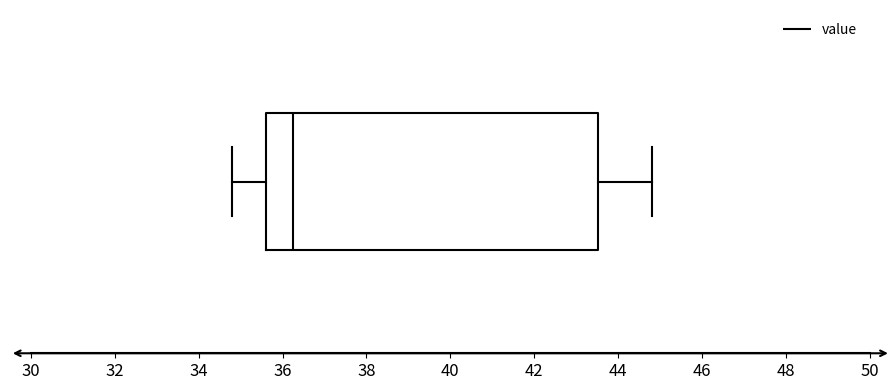

Where is the right edge of the box on the x-axis? The values are not printed on the chart, so give them approximately, as read against the axis.

43.6